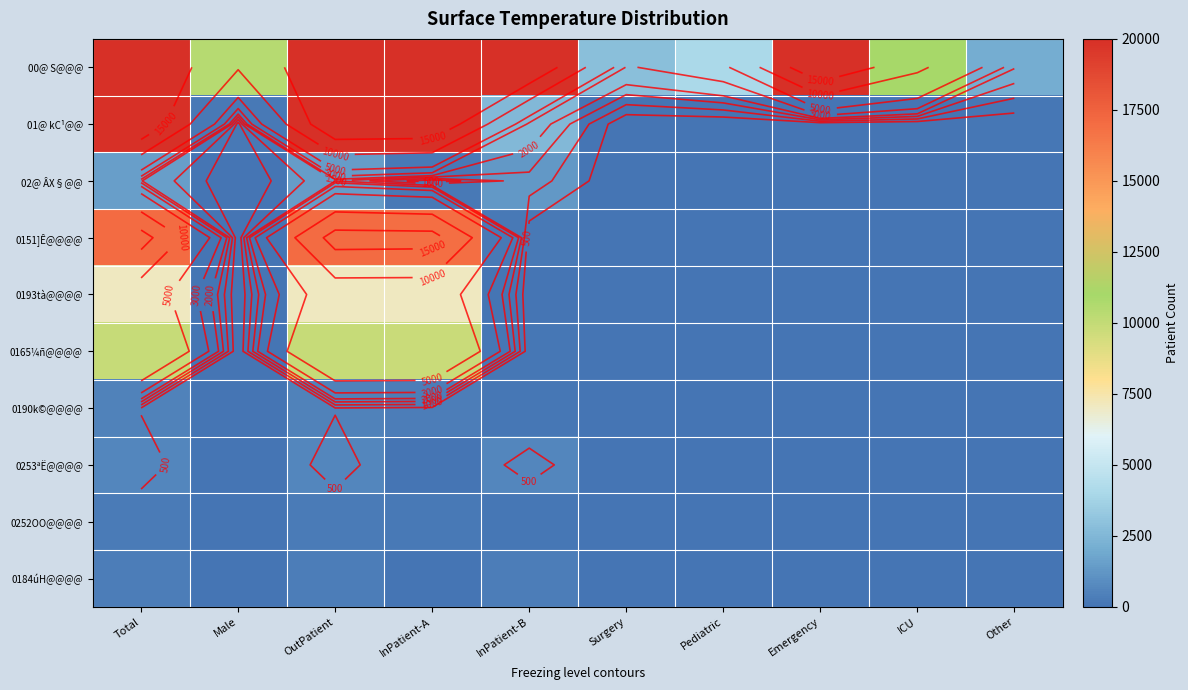

At which label does 0184úH@@@@ reach its peak?

Total